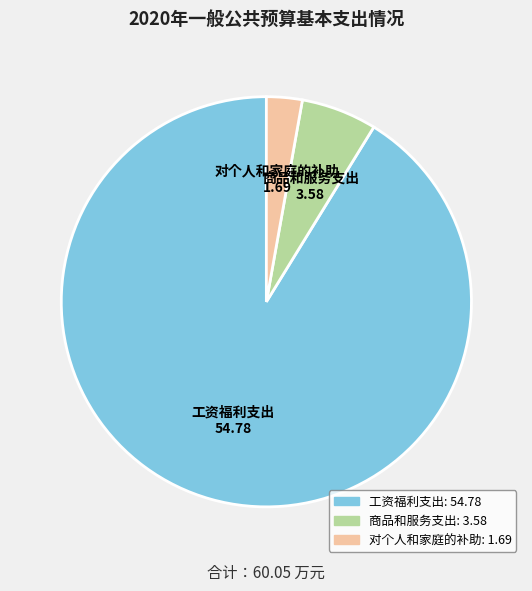

Rank the categories by value from lowest to highest.

对个人和家庭的补助, 商品和服务支出, 工资福利支出